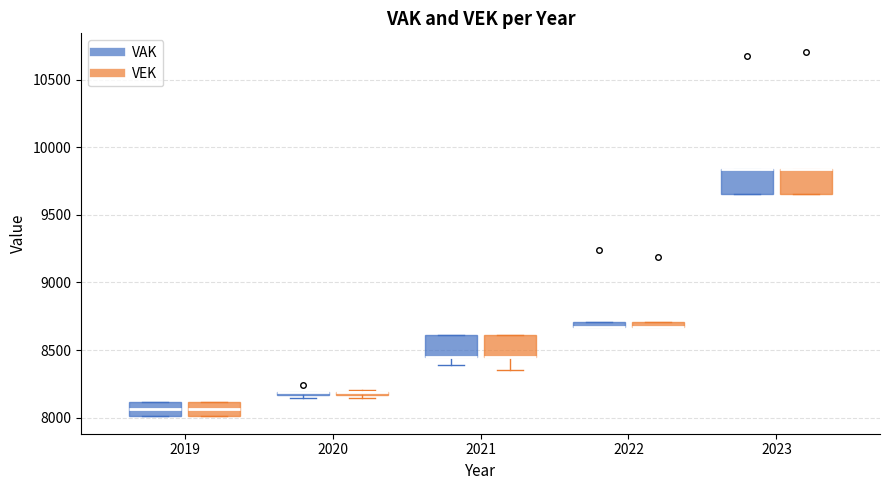

Where is the lower edge of the box for 2020 (VEK) on the y-axis? The values are not printed on the chart, so give them approximately, as read against the axis.

8150